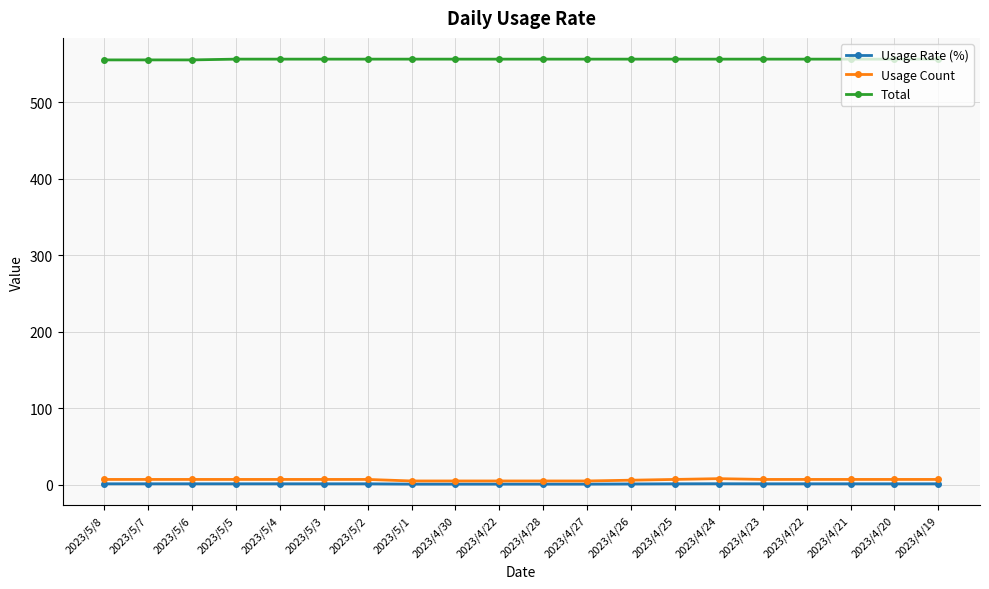

Which has a higher value, 2023/4/23 or 2023/4/21?

2023/4/23